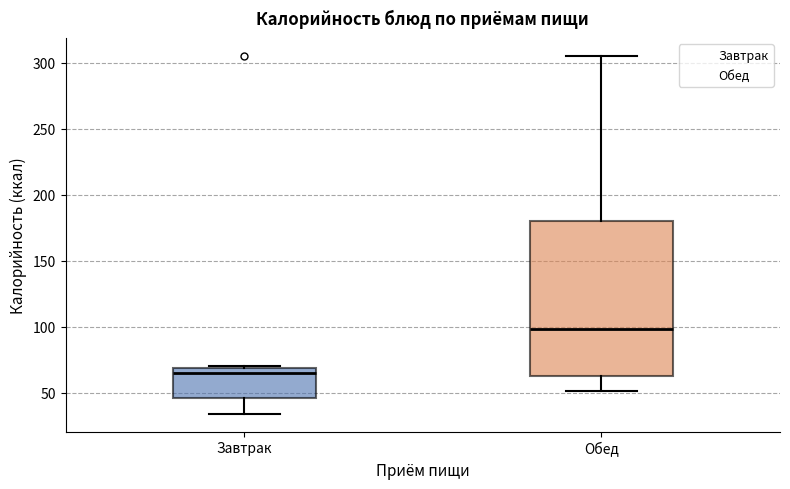

Which box's median line is the highest?

Обед